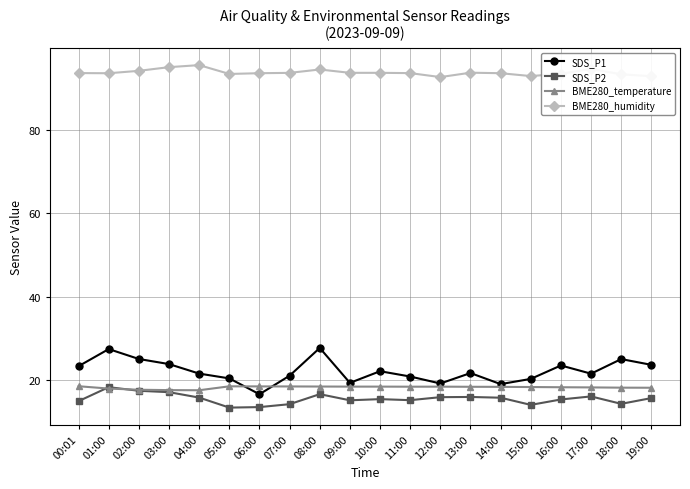

What is the difference between the highest and lowest values at 01:00?

75.6